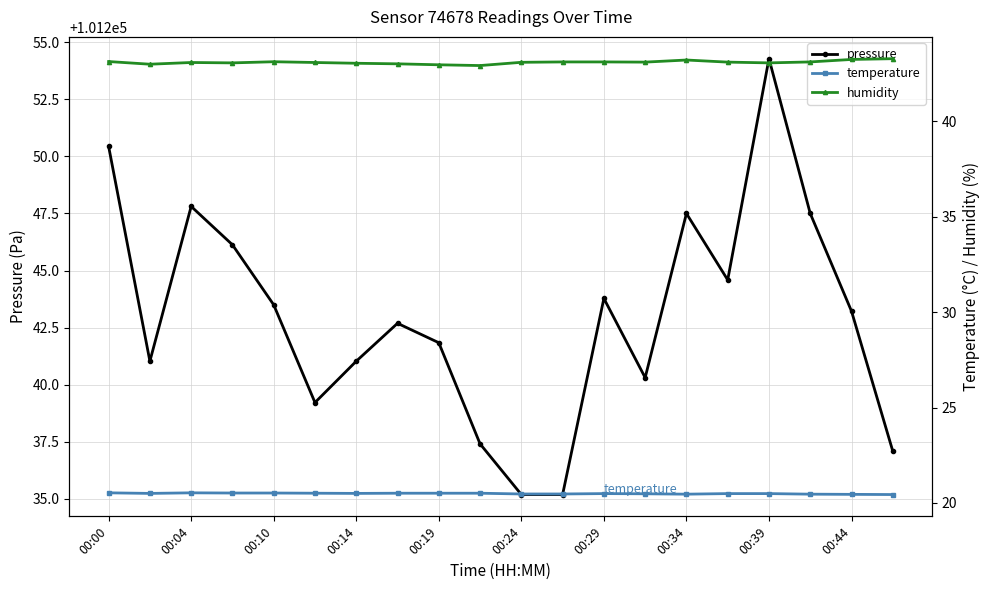

What is the average value of the temperature series?

20.5